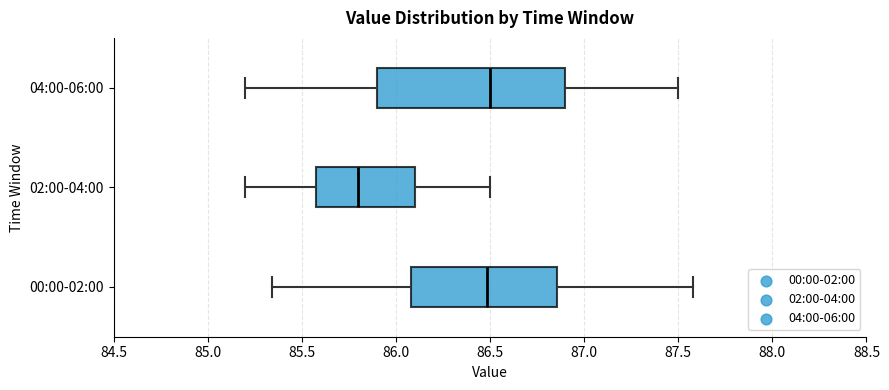

Where is the right edge of the box for 04:00-06:00 on the x-axis? The values are not printed on the chart, so give them approximately, as read against the axis.

86.90